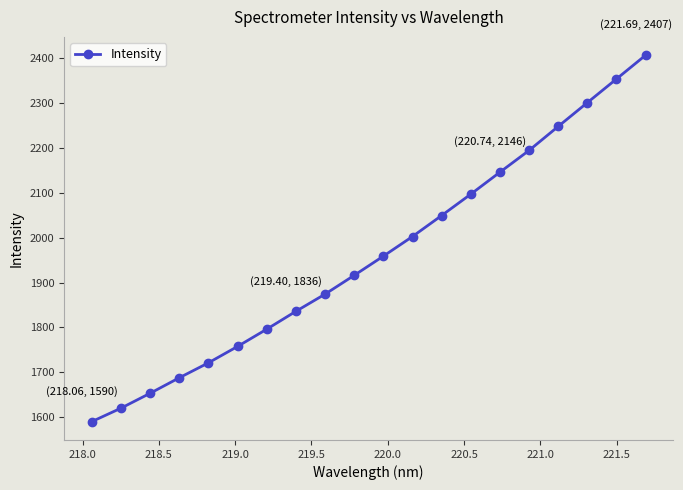

What is the value of the 20th point from the left?

2406.6